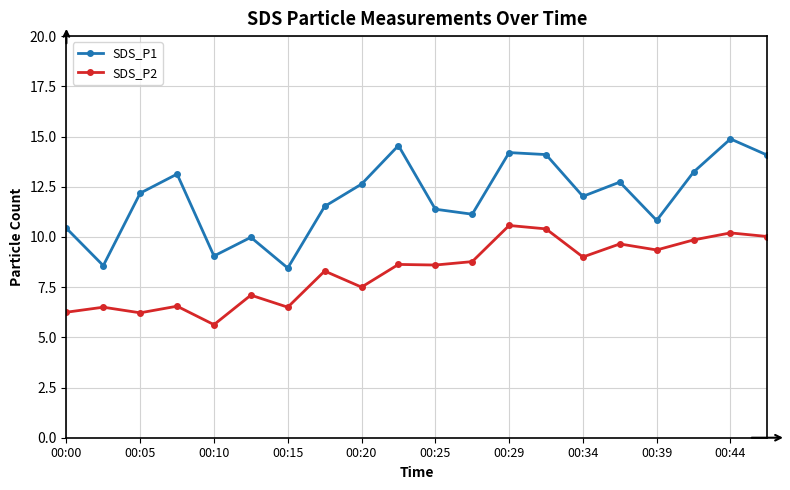

What is the sum of all SDS_P2 values?

165.6